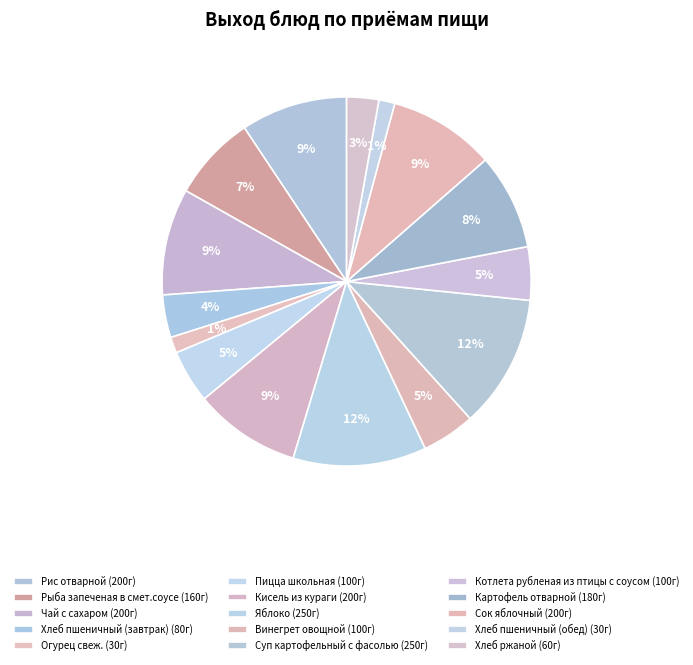

Is the sum of Сок яблочный and Кисель из кураги greater than half?

No